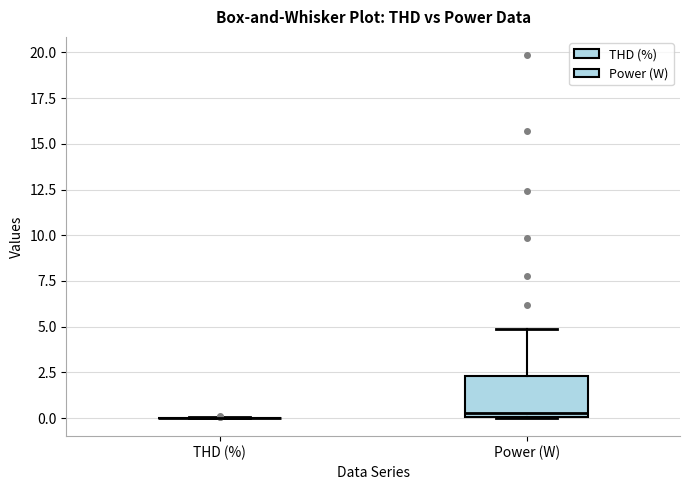

Comparing the boxes themselves (not the whiskers), which one is the tallest?

Power (W)